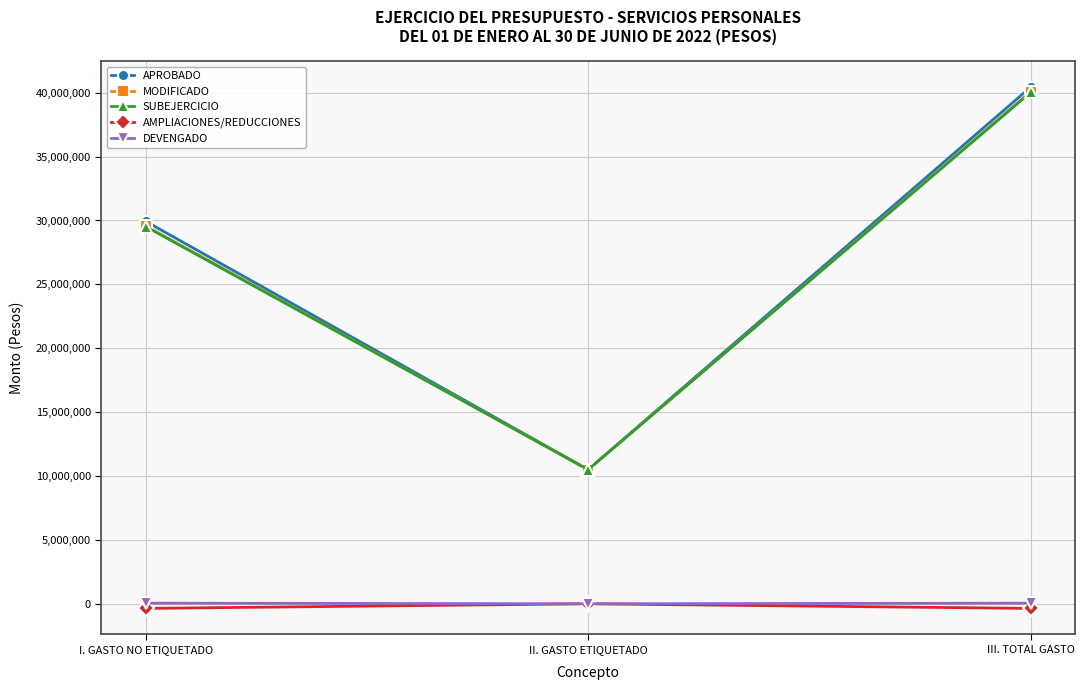

What is the smallest value displayed?

-362476.5